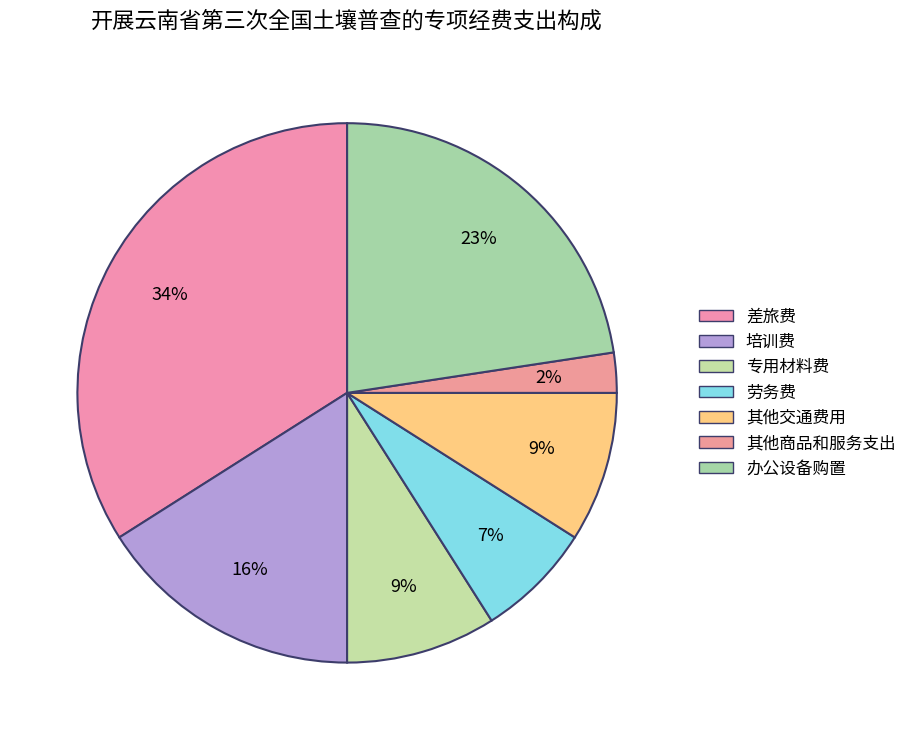

To the nearest percent, what is the difference between the largest and smallest slice percentages?

32%